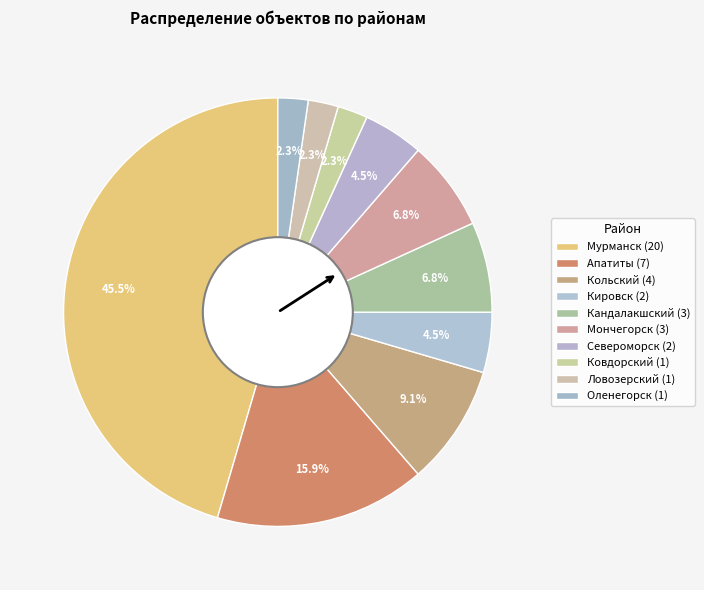

Count the number of slices in the pie.

10